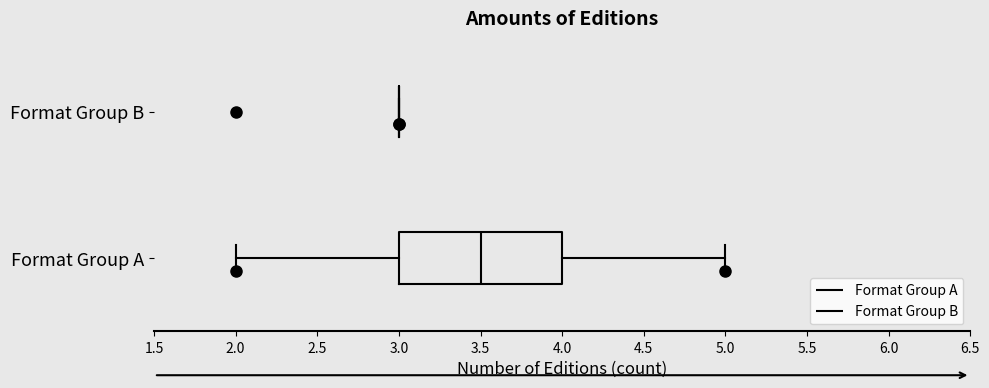

Which box is the widest, from its left edge to its right edge?

Format Group A